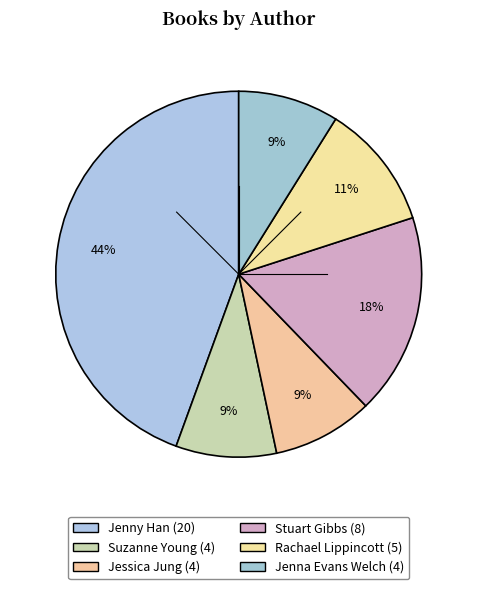

What is the largest slice in the pie chart?

Jenny Han